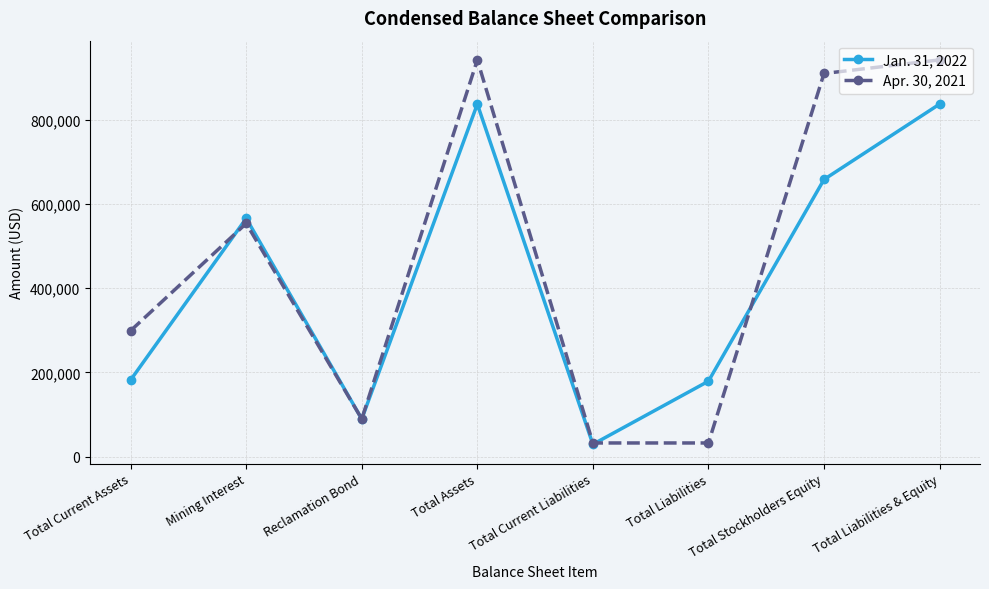

Where do Jan. 31, 2022 and Apr. 30, 2021 first cross each other?

Total Current Assets and Mining Interest